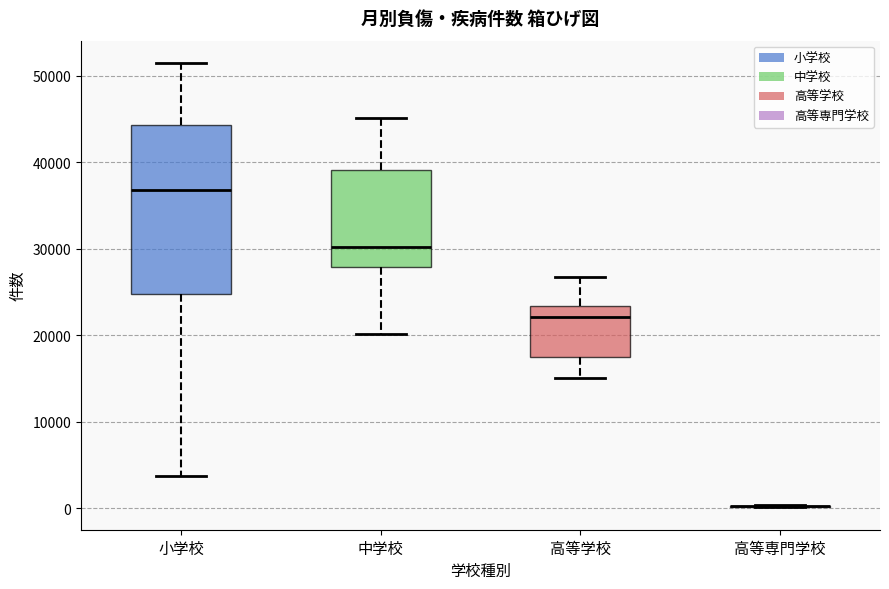

Reading left to right, read every box against the y-axis: the position of its median line, the range the box covers, and the ends of its whiskers. The values are not printed on the chart, so give them approximately, as read against the axis.

小学校: median 37000, box 25000 to 44000, whiskers 4000 to 52000
中学校: median 30000, box 28000 to 39000, whiskers 20000 to 45000
高等学校: median 22000, box 18000 to 23000, whiskers 15000 to 27000
高等専門学校: box collapsed to a line at 0, whiskers 0 to 0